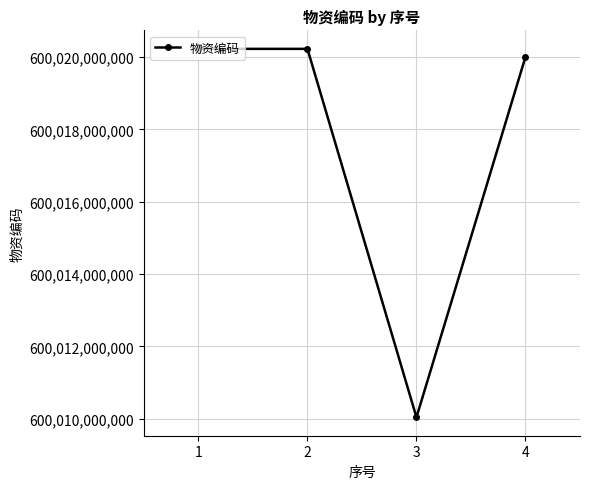

What is the change in value from 3 to 4?

+9970009